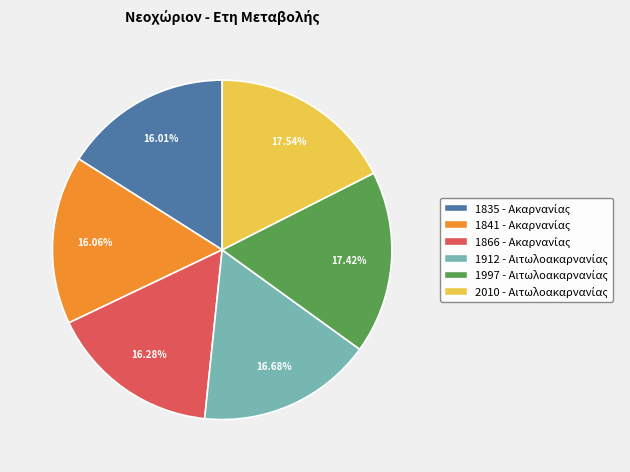

Is there any slice that represents more than half of the pie?

No